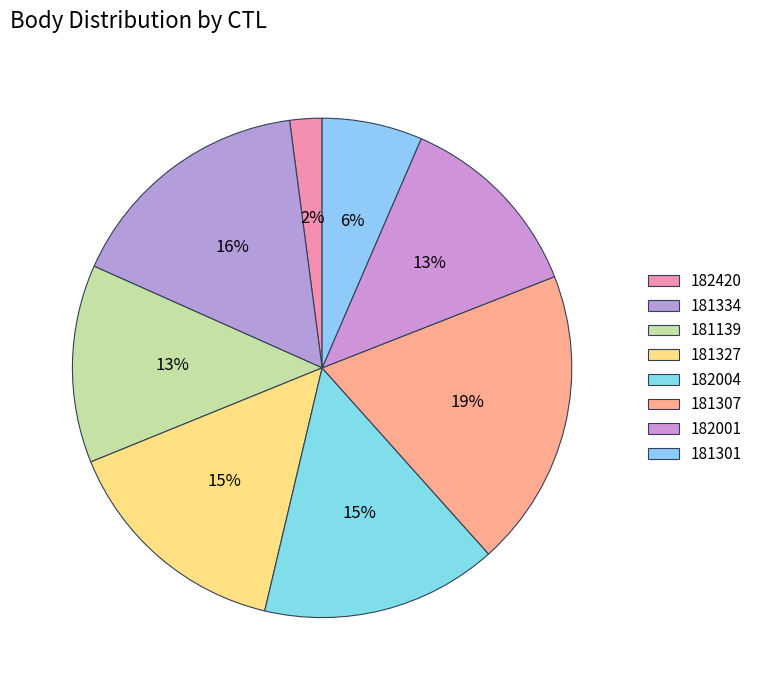

To the nearest percent, what is the difference between the largest and smallest slice percentages?

17%